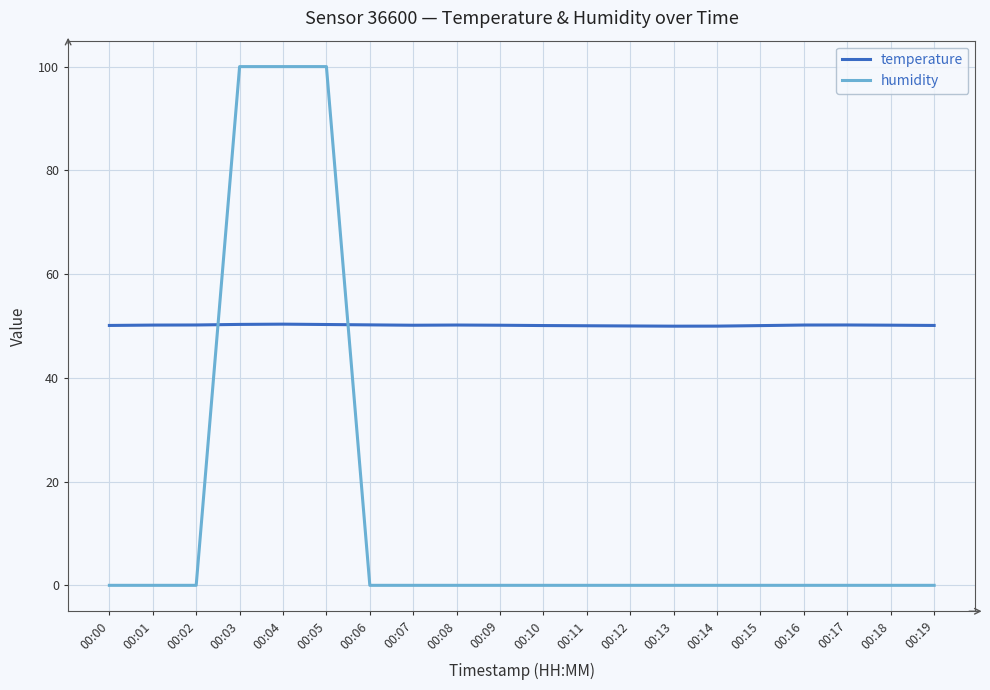

True or false: temperature and humidity cross at least once.

True